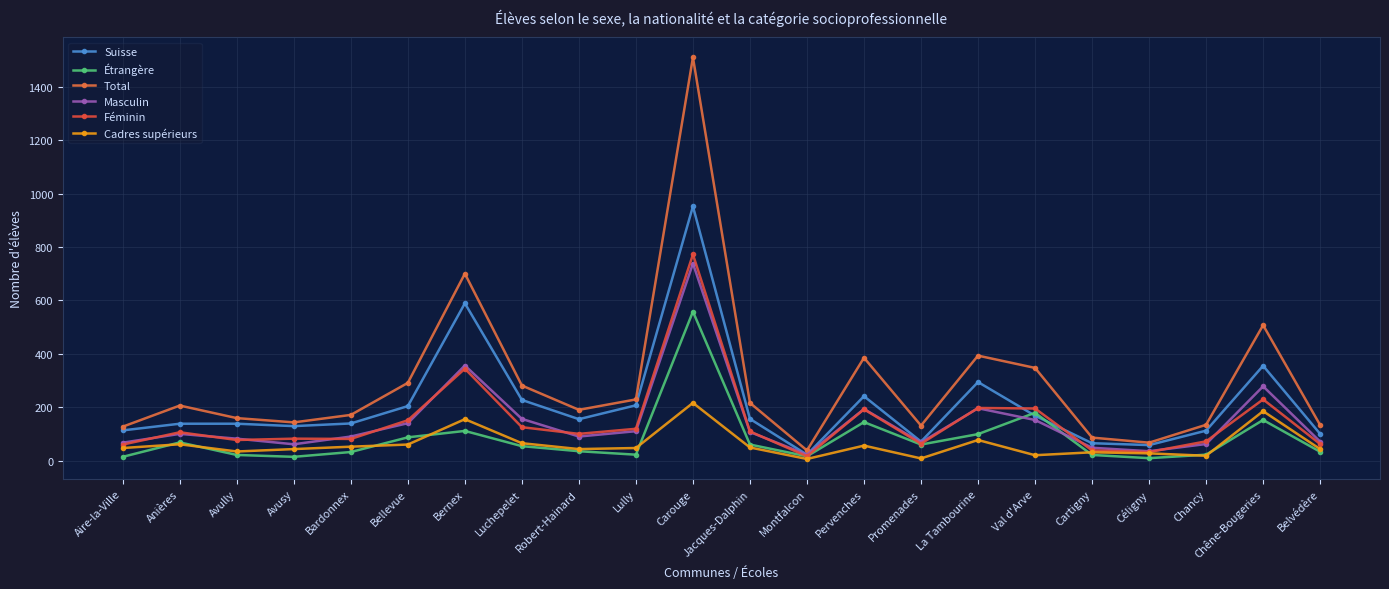

What is the minimum value shown in the chart?

6